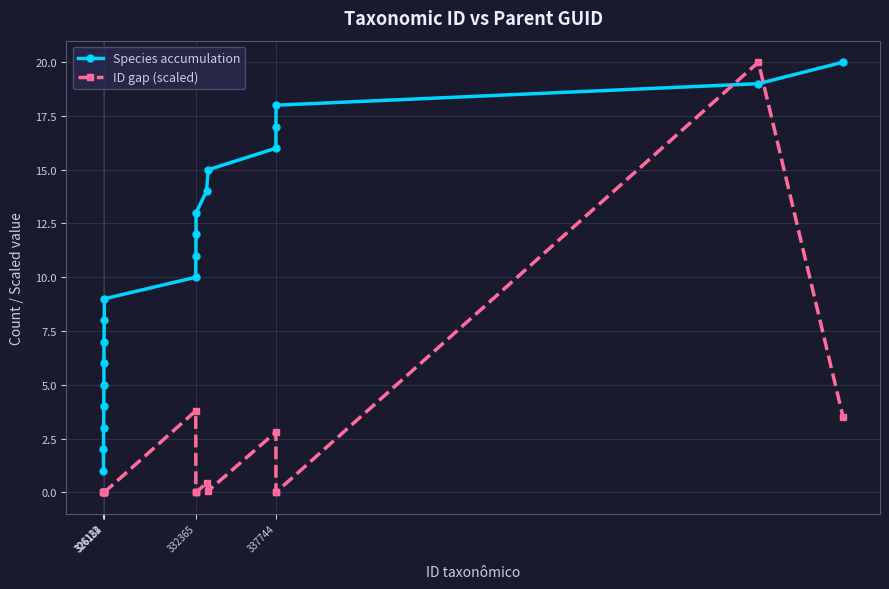

How many categories are shown in the chart?

20